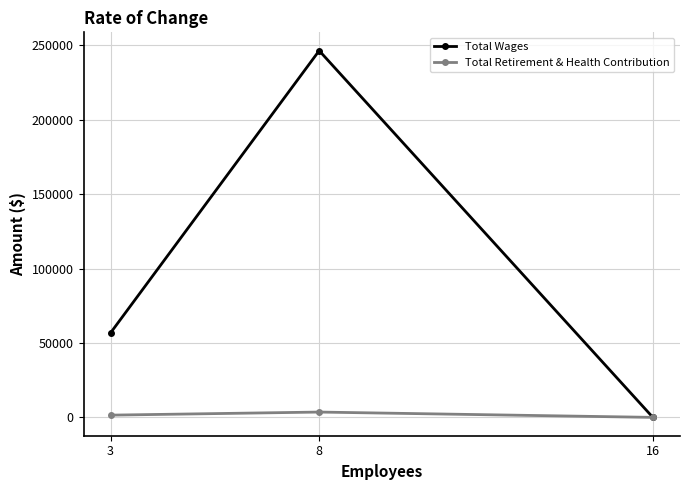

At which category is the sum across all series the highest?

8